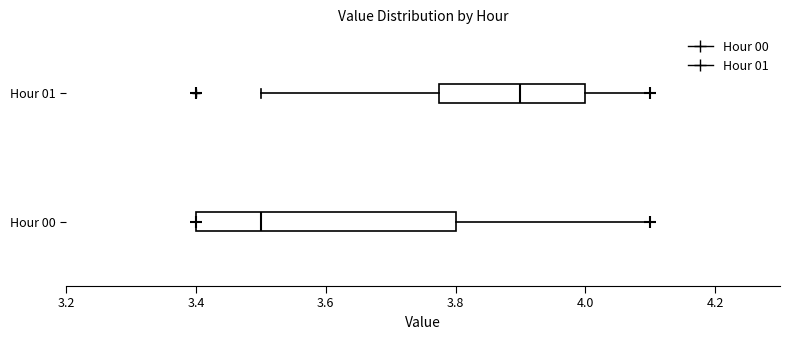

Reading bottom to top, transcribe this box plot: for each box, give where its median line is, the range the box spans, and where its two whiskers end, as read against the x-axis. The values are not printed on the chart, so give them approximately, as read against the axis.

Hour 00: median 3.50, box 3.40 to 3.80, whiskers 3.40 to 4.10
Hour 01: median 3.90, box 3.78 to 4.00, whiskers 3.50 to 4.10